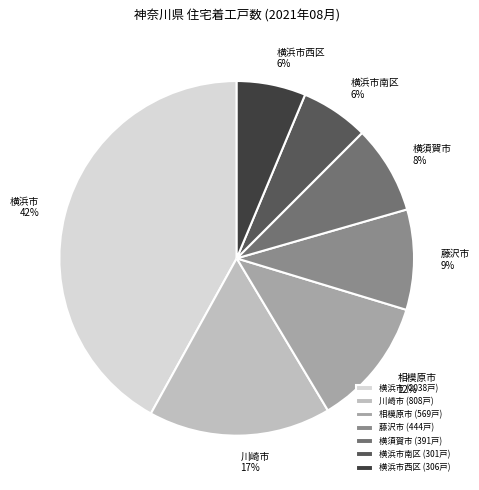

Is there a majority slice in this chart?

No